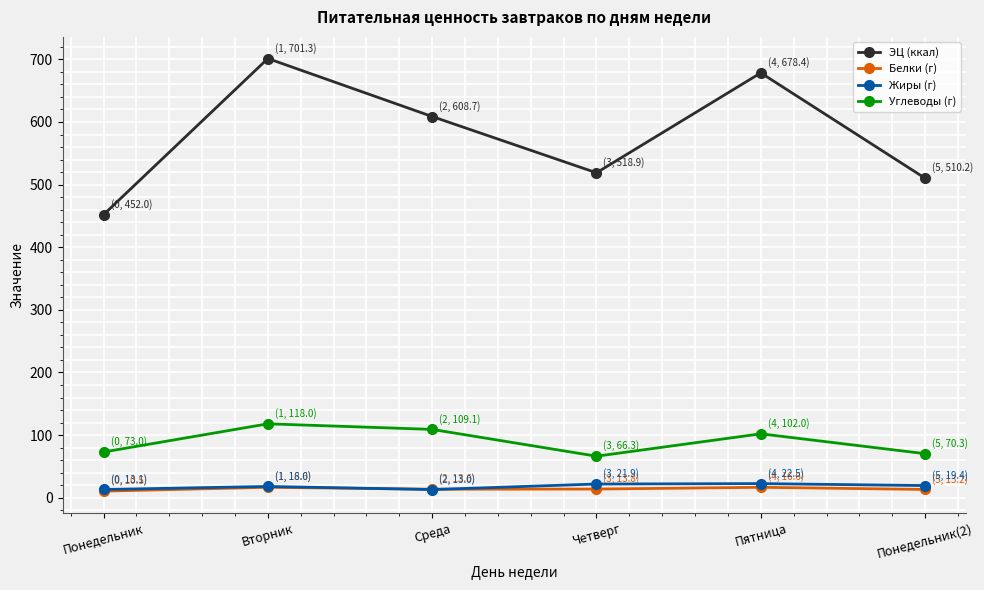

What is the difference between the highest and lowest values at Четверг?

505.0